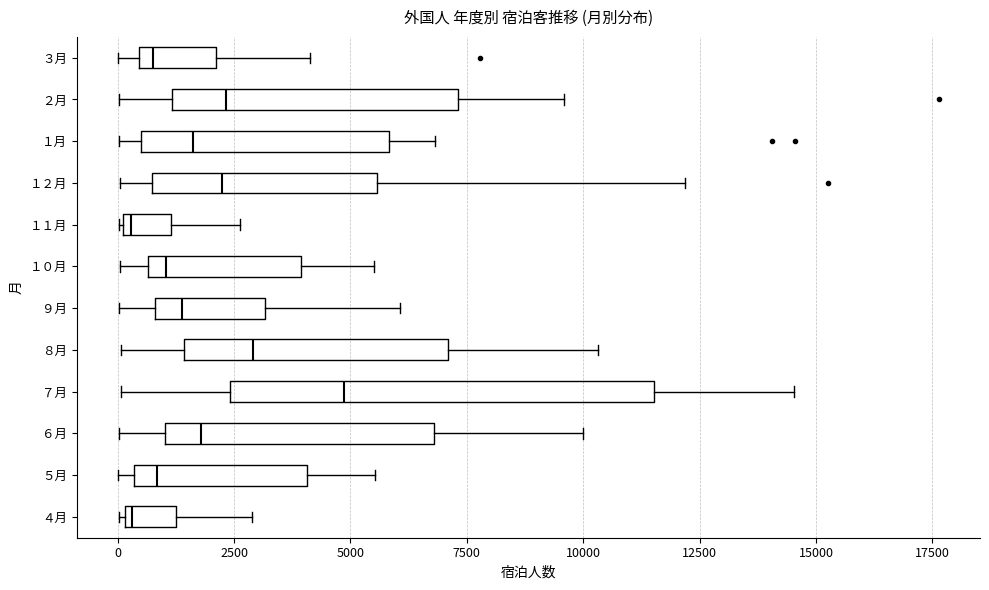

Where is the right edge of the box for ２月 on the x-axis? The values are not printed on the chart, so give them approximately, as read against the axis.

7500